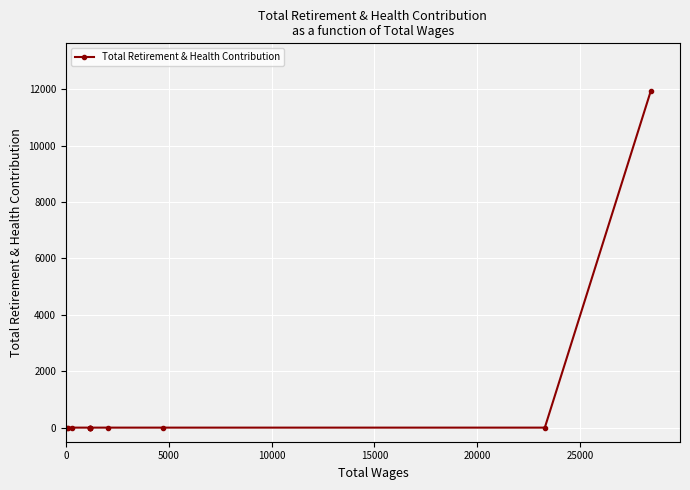

What is the sum of all values?

11935